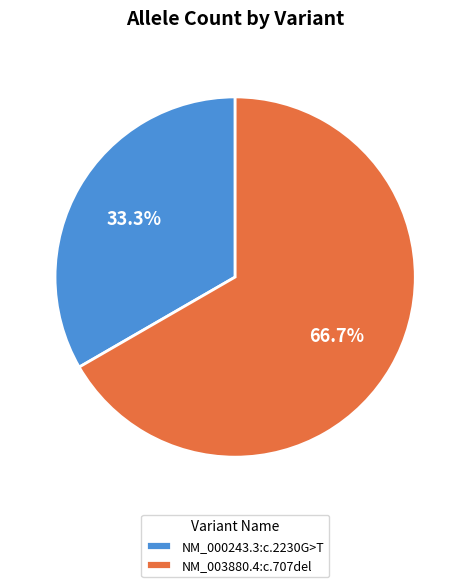

What percentage is the NM_000243.3:c.2230G>T slice, to the nearest percent?

33%